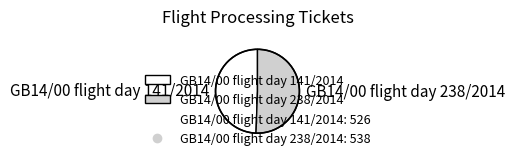

Which category has the biggest portion of the pie?

GB14/00 flight day 238/2014